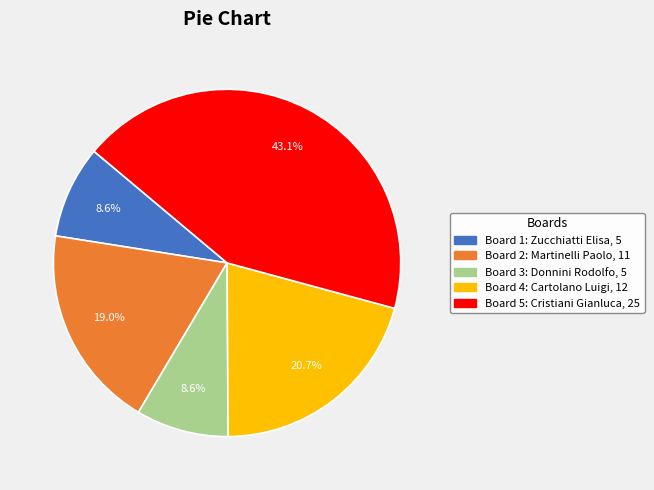

Is there any slice that represents more than half of the pie?

No